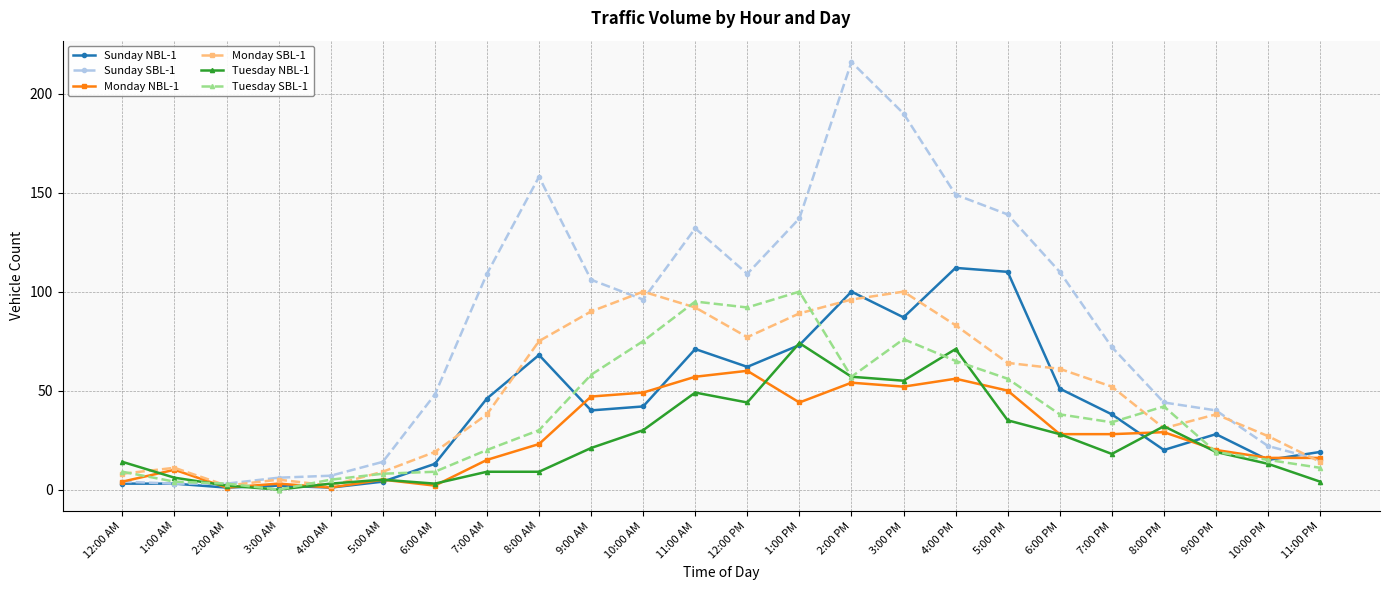

Is it true that Tuesday SBL-1 equals 56 at 5:00 PM?

True